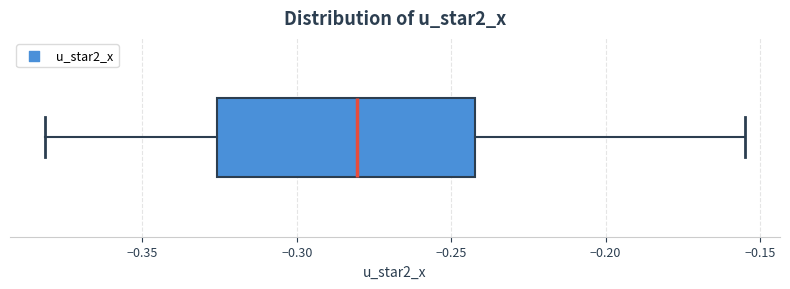

Where does the left whisker of the box end on the x-axis? The values are not printed on the chart, so give them approximately, as read against the axis.

-0.380